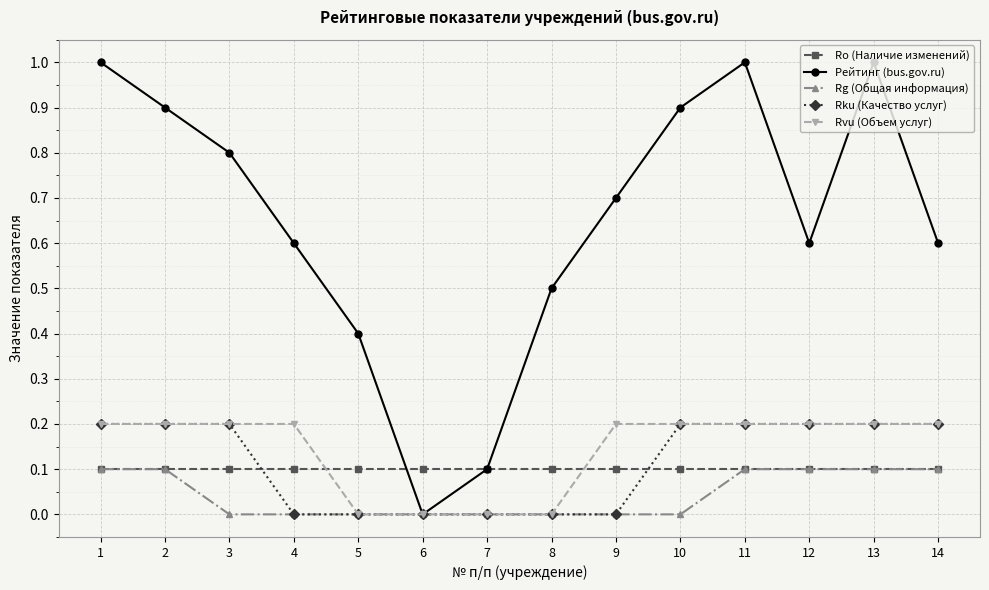

Reading left to right, extract all data points from this chart.

Ro (Наличие изменений): 0.1	0.1	0.1	0.1	0.1	0.1	0.1	0.1	0.1	0.1	0.1	0.1	0.1	0.1
Рейтинг (bus.gov.ru): 1.0	0.9	0.8	0.6	0.4	0.0	0.1	0.5	0.7	0.9	1.0	0.6	1.0	0.6
Rg (Общая информация): 0.1	0.1	0.0	0.0	0.0	0.0	0.0	0.0	0.0	0.0	0.1	0.1	0.1	0.1
Rku (Качество услуг): 0.2	0.2	0.2	0.0	0.0	0.0	0.0	0.0	0.0	0.2	0.2	0.2	0.2	0.2
Rvu (Объем услуг): 0.2	0.2	0.2	0.2	0.0	0.0	0.0	0.0	0.2	0.2	0.2	0.2	0.2	0.2